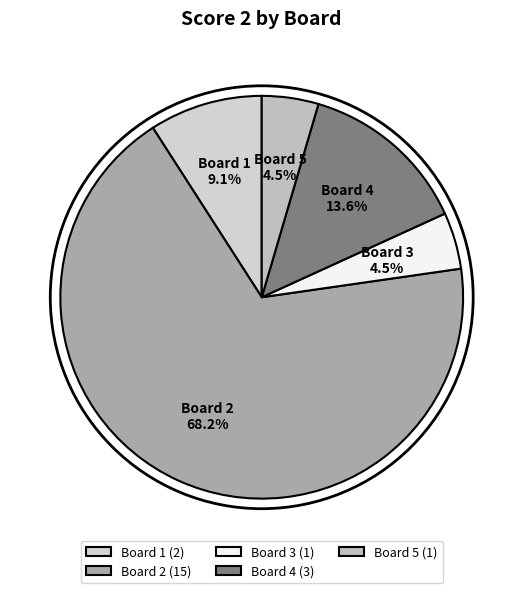

What is the change in value from Board 1 to Board 5?

-1